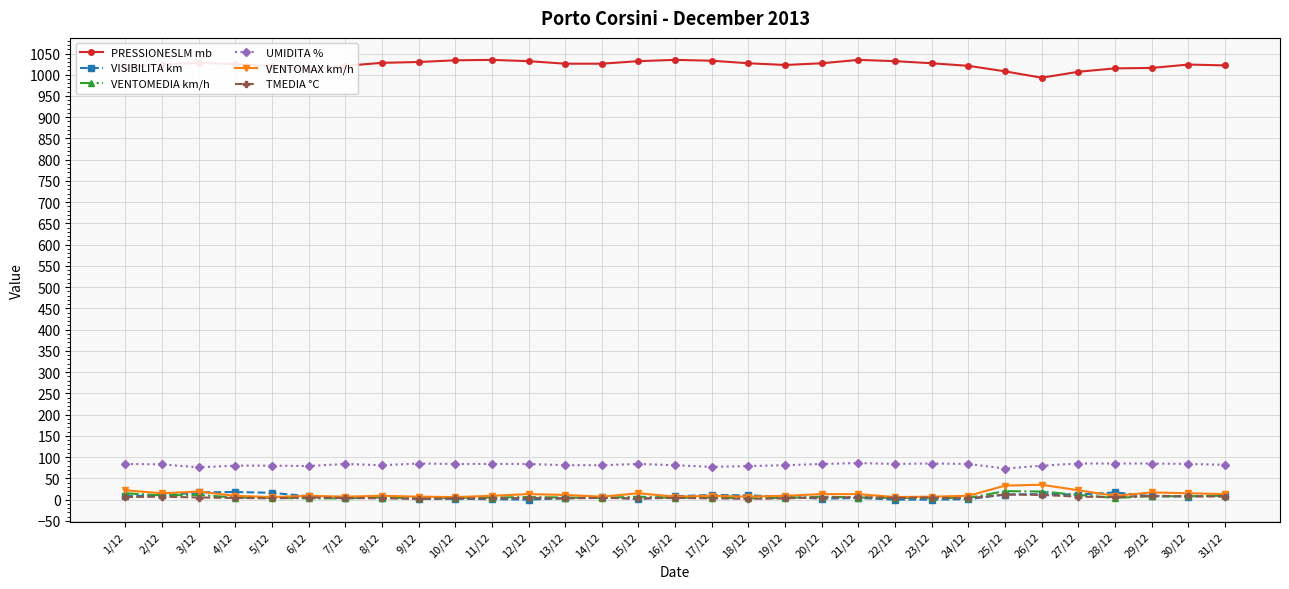

What is the value of the VISIBILITA km point at the 31st from the left?

10